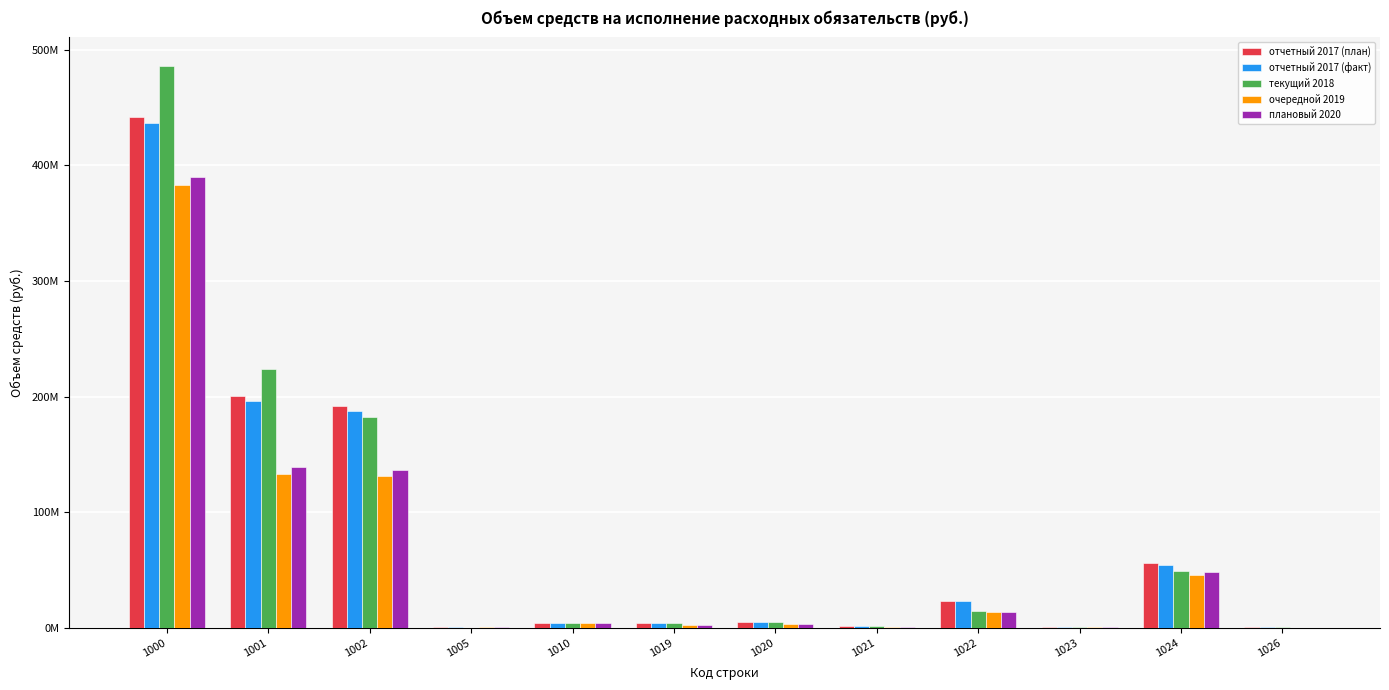

What are all the series names shown in the legend?

отчетный 2017 (план), отчетный 2017 (факт), текущий 2018, очередной 2019, плановый 2020